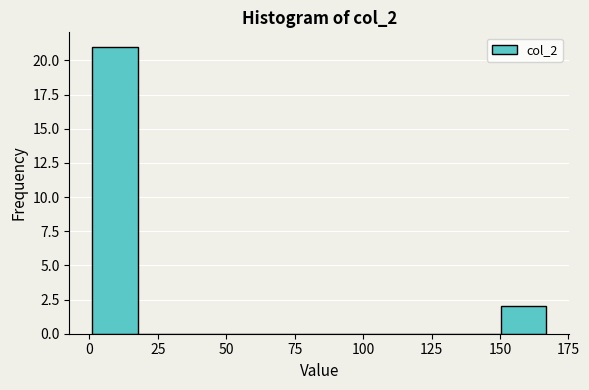

Read against the x-axis, roughly where is the centre of the tallest bar?

10